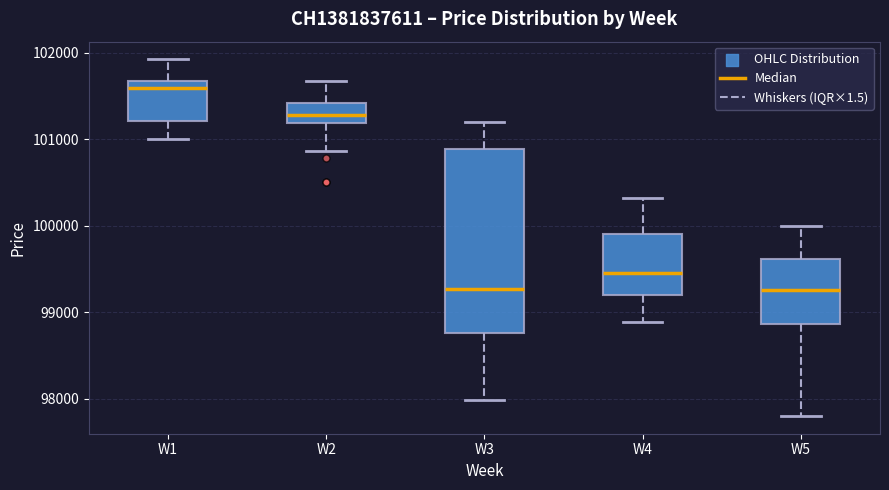

Where is the upper edge of the box for W4 on the y-axis? The values are not printed on the chart, so give them approximately, as read against the axis.

99900